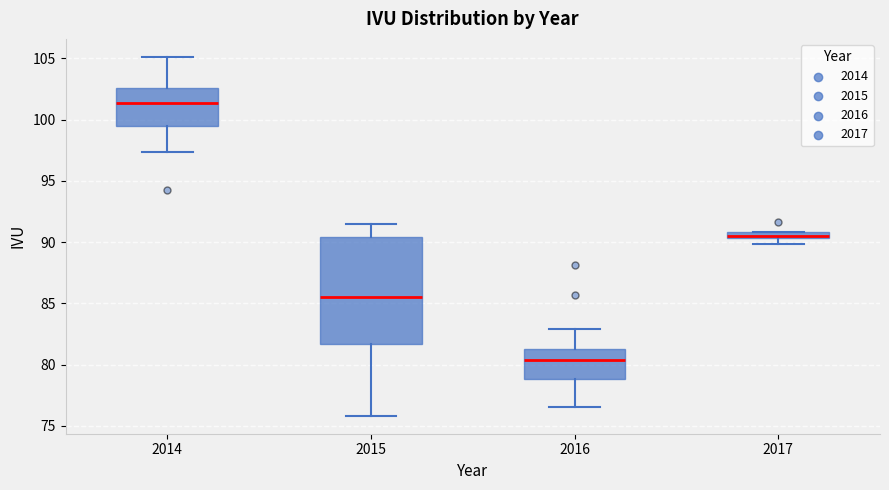

Where is the lower edge of the box at x = 2017 on the y-axis? The values are not printed on the chart, so give them approximately, as read against the axis.

90.5